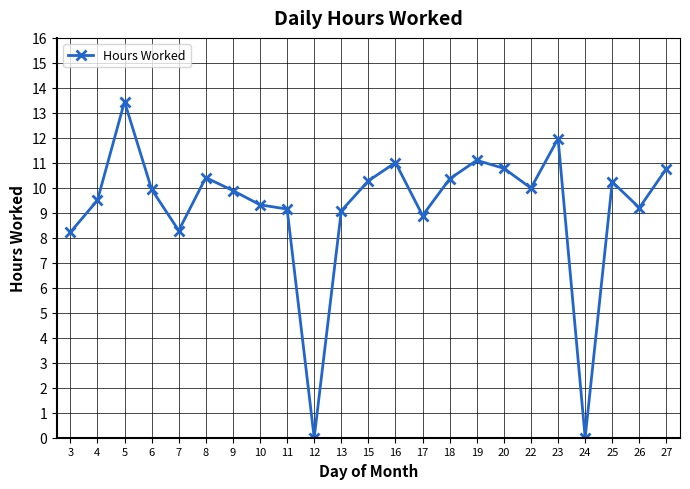

At which category does the chart reach its peak across all series?

5